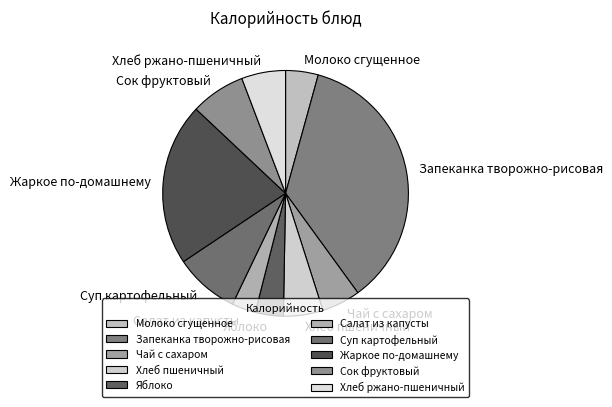

Do Суп картофельный and Чай с сахаром together represent more than half of the pie?

No